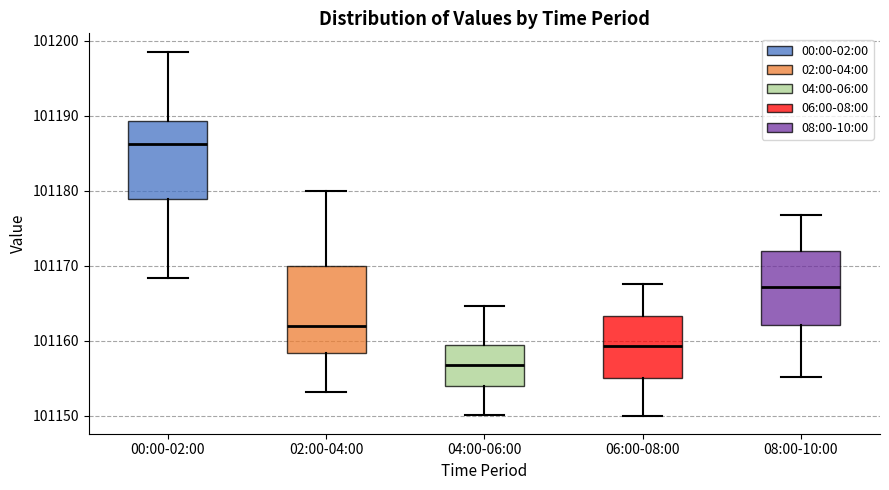

Which box's median line is the highest?

00:00-02:00